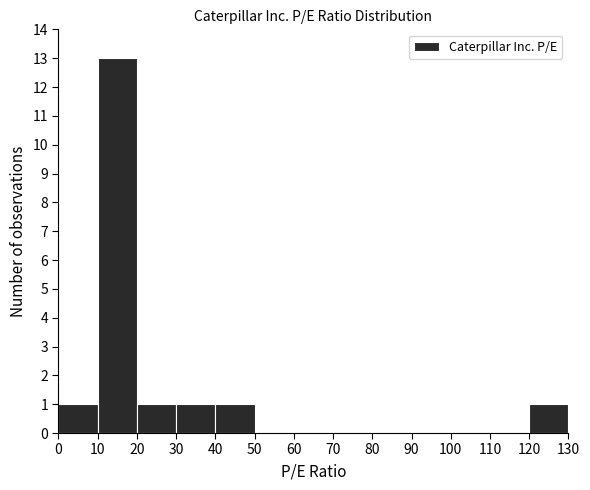

Reading left to right, transcribe this chart: for each bar, give the range it covers on the x-axis and its height. The values are not printed on the chart, so give them approximately, as read against the axis.

0 to 10: 1
10 to 20: 13
20 to 30: 1
30 to 40: 1
40 to 50: 1
50 to 60: 0
60 to 70: 0
70 to 80: 0
80 to 90: 0
90 to 100: 0
100 to 110: 0
110 to 120: 0
120 to 130: 1